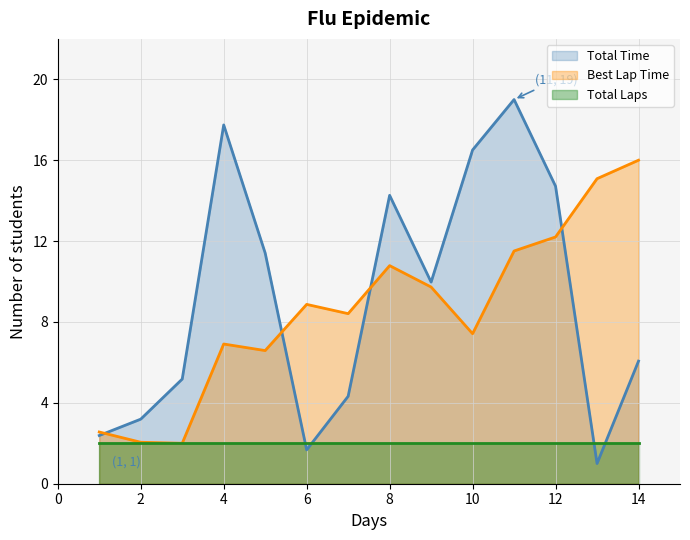

At which category does Best Lap time reach its first local valley?

3